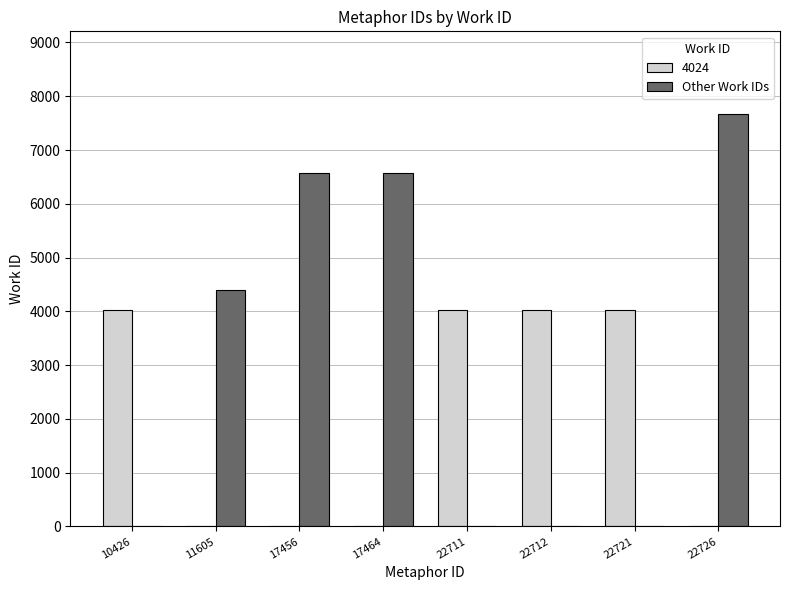

Reading right to left, transcribe all the data shown in this chart.

4024: 22726=0	22721=4024	22712=4024	22711=4024	17464=0	17456=0	11605=0	10426=4024
Other Work IDs: 22726=7673	22721=0	22712=0	22711=0	17464=6572	17456=6572	11605=4406	10426=0